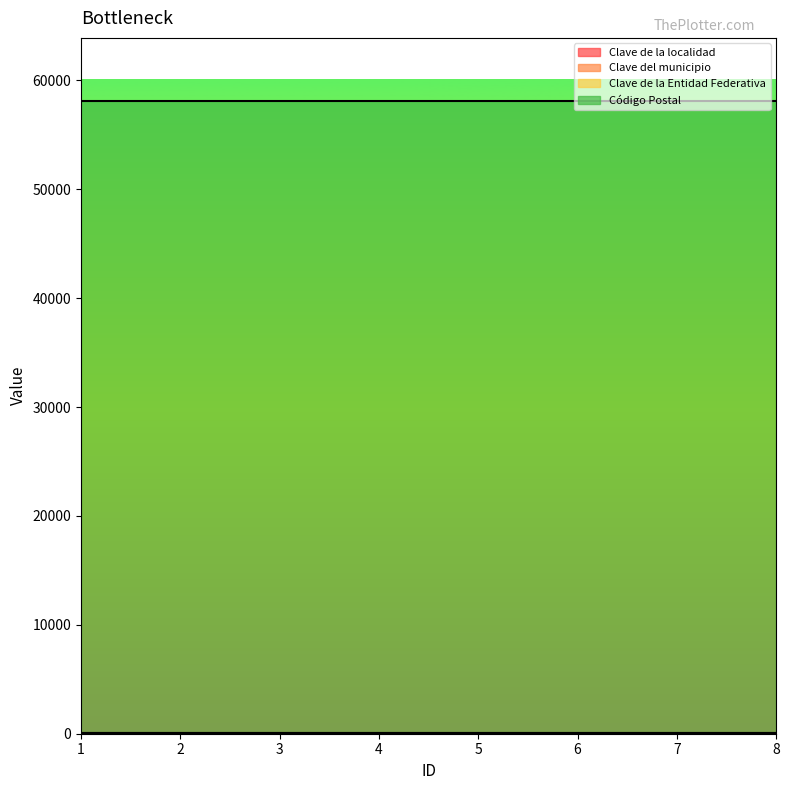

At 1, list the series in order from smallest to largest.

Clave de la localidad, Clave de la Entidad Federativa, Clave del municipio, Código Postal